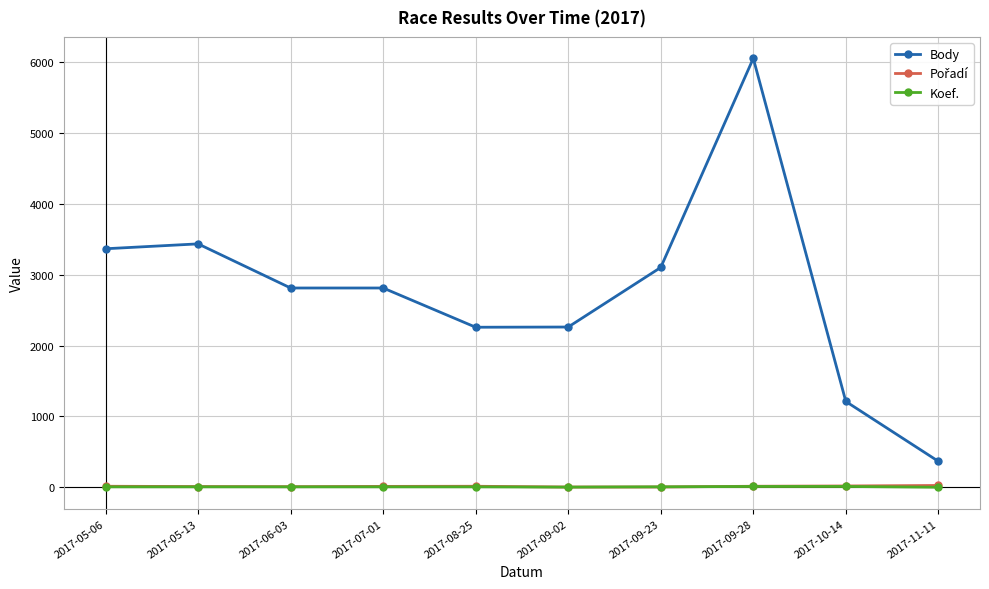

Does the chart have visible grid lines?

Yes